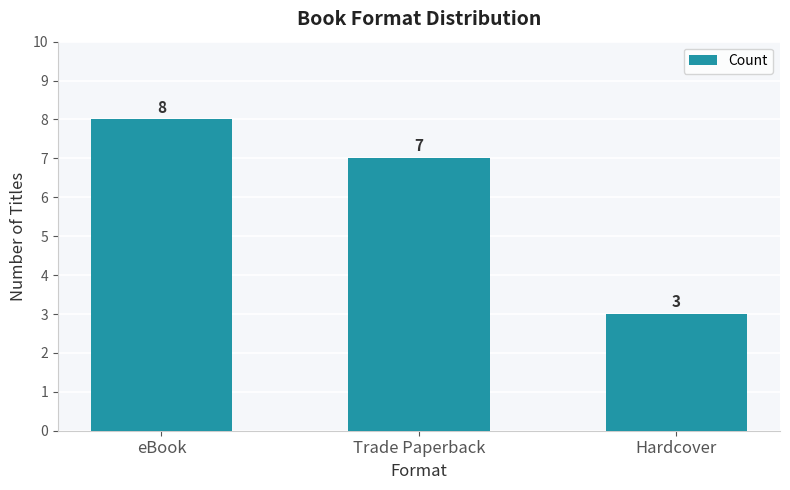

Is it true that the value at eBook is 8?

True